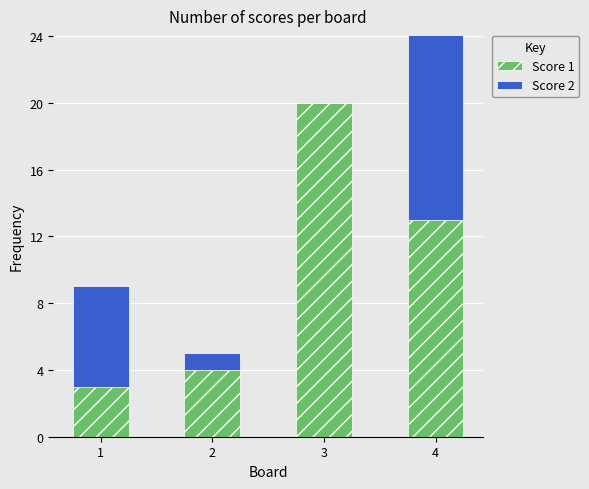

What is the value of the Score 2 bar at the 1st from the left?

6